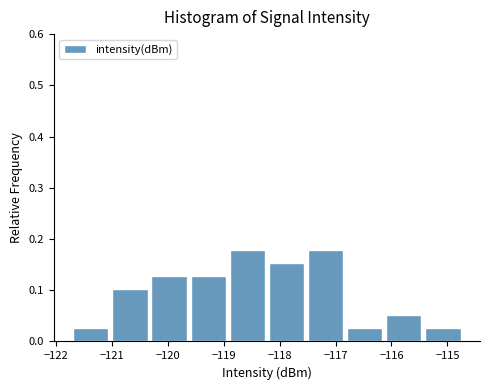

What is the height of the bar covering -116.8 to -116.1 on the x-axis? Neither the bar edges nor the heights are printed on the chart, so give them approximately, as read against the axes.

0.03